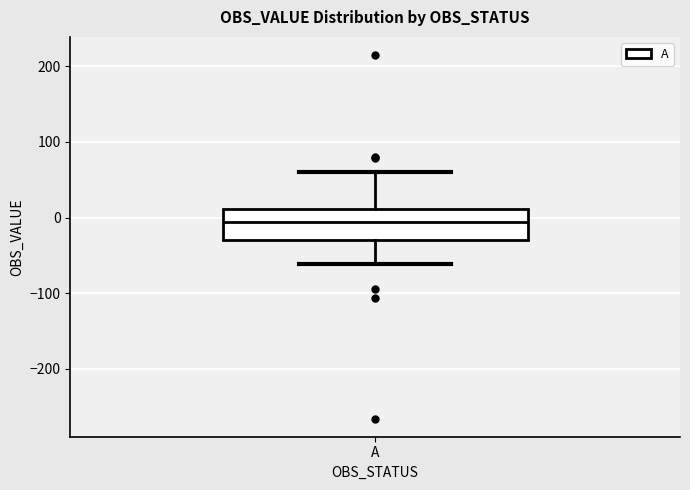

Transcribe this box plot: give where the median line is, the range the box spans, and where the two whiskers end, as read against the y-axis. The values are not printed on the chart, so give them approximately, as read against the axis.

median -10, box -30 to 10, whiskers -60 to 60